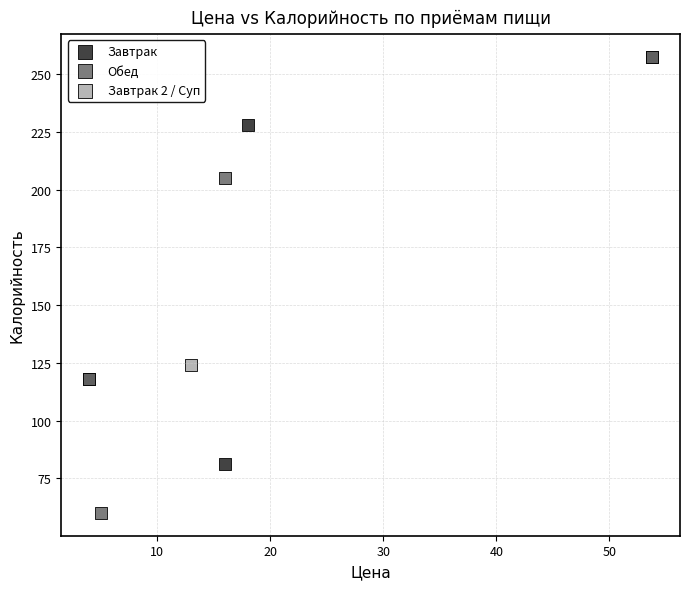

What are all the series names shown in the legend?

Завтрак, Обед, Завтрак 2 / Суп